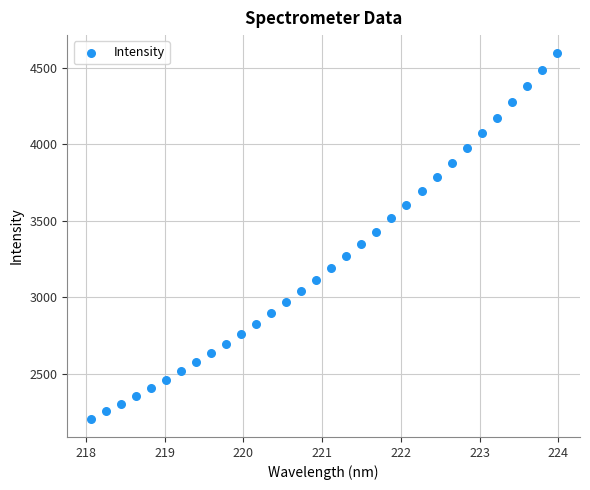

What is the range of X values (max minus min)?

5.9